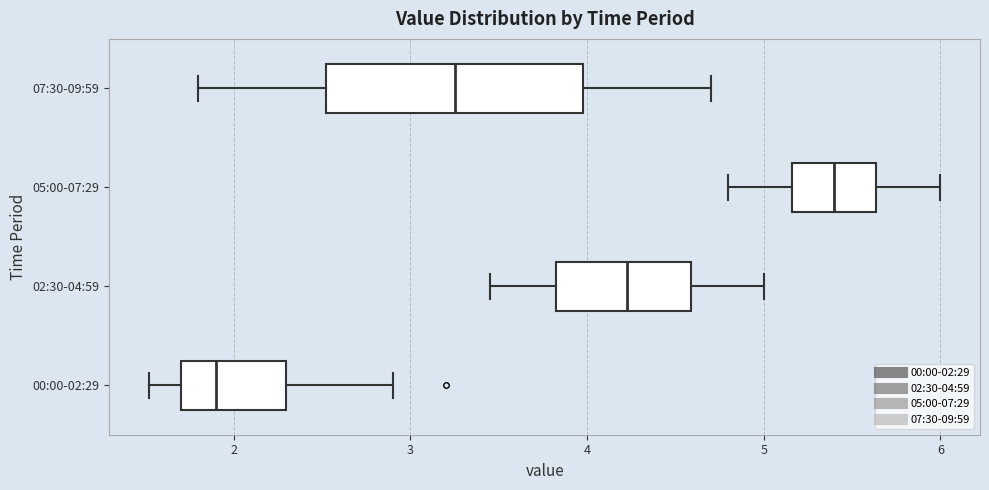

Which box's median line is the furthest to the left?

00:00-02:29